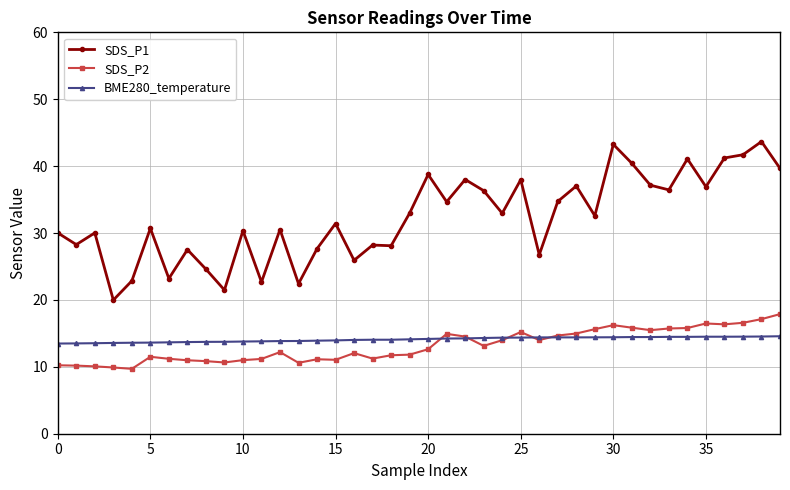

Which series has the largest total across all categories?

SDS_P1